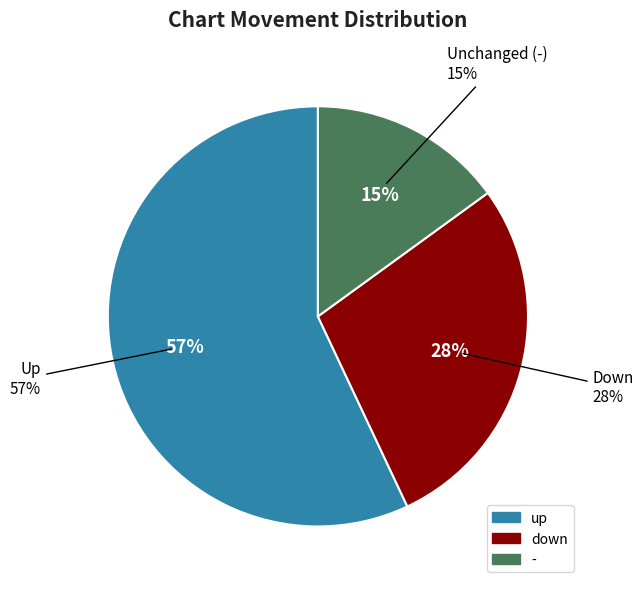

True or false: down accounts for 28% of the total.

True